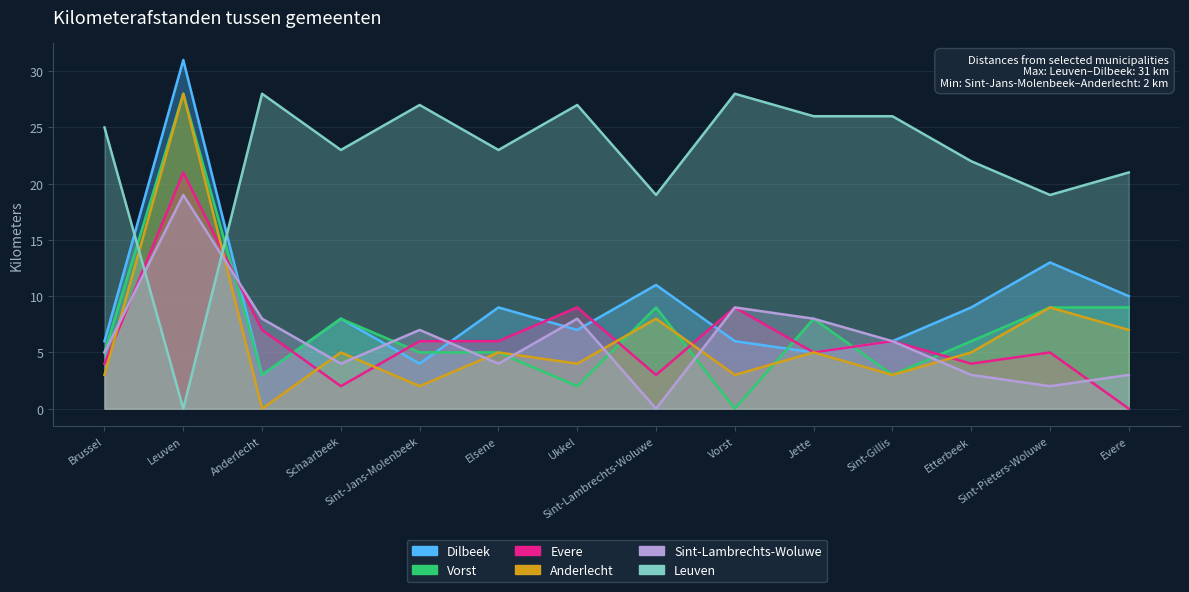

Reading left to right, list all the values displayed in this chart.

Dilbeek: 6	31	3	8	4	9	7	11	6	5	6	9	13	10
Vorst: 5	28	3	8	5	5	2	9	0	8	3	6	9	9
Evere: 4	21	7	2	6	6	9	3	9	5	6	4	5	0
Anderlecht: 3	28	0	5	2	5	4	8	3	5	3	5	9	7
Sint-Lambrechts-Woluwe: 5	19	8	4	7	4	8	0	9	8	6	3	2	3
Leuven: 25	0	28	23	27	23	27	19	28	26	26	22	19	21